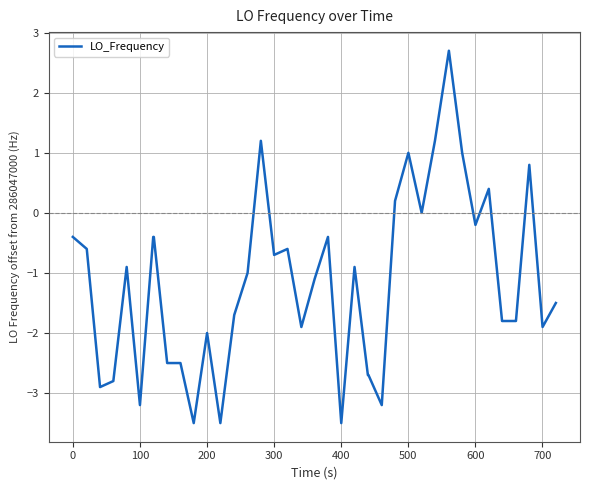

What is the difference between the maximum and minimum values?

6.2